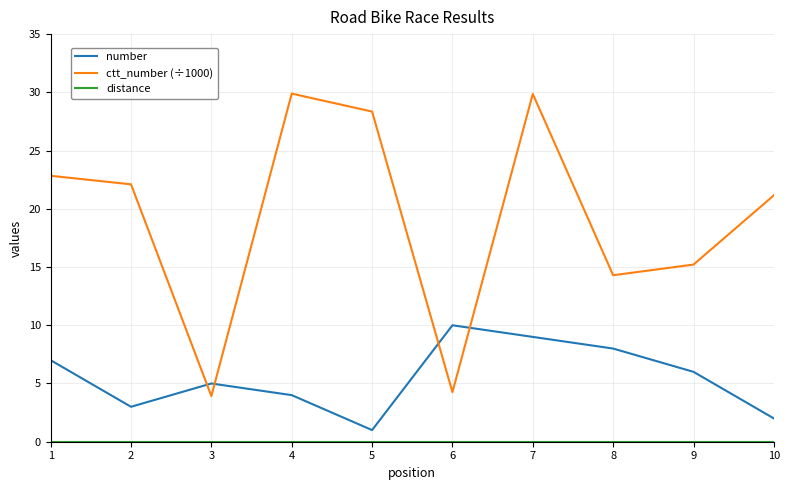

What is the greatest value displayed?

29.9